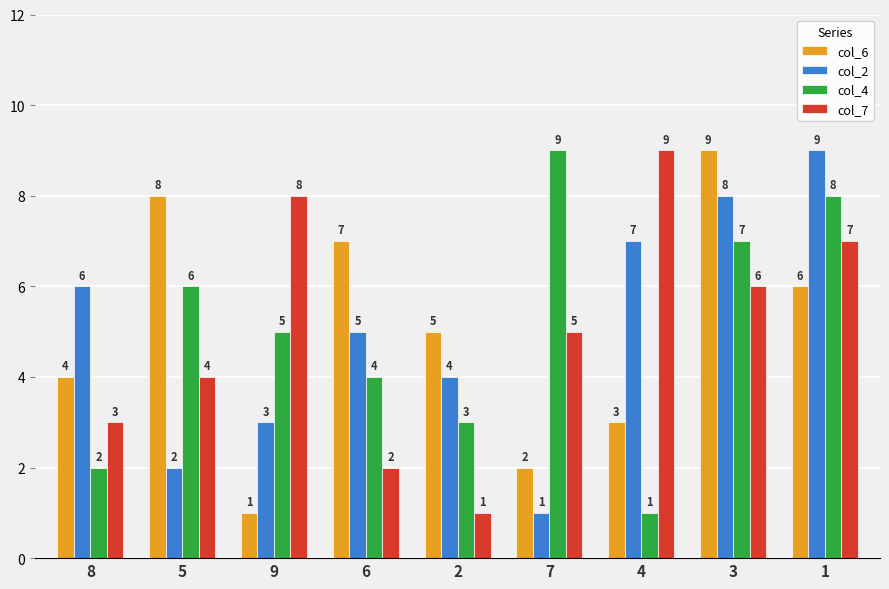

Is the value of col_6 at 3 greater than the value of col_4 at 5?

Yes